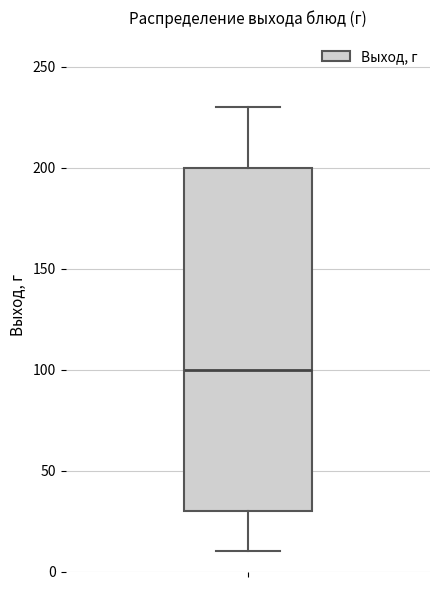

Read this box plot against the y-axis: the position of the median line, the range covered by the box, and the ends of both whiskers. The values are not printed on the chart, so give them approximately, as read against the axis.

median 100, box 30 to 200, whiskers 10 to 230